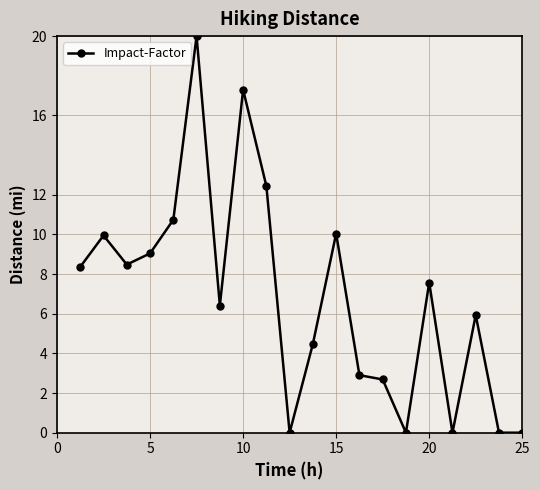

What is the greatest value displayed?

20.0